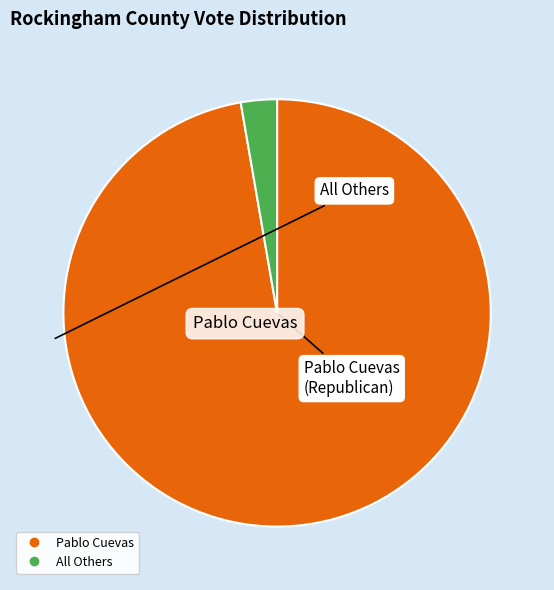

What is the largest slice in the pie chart?

Pablo Cuevas